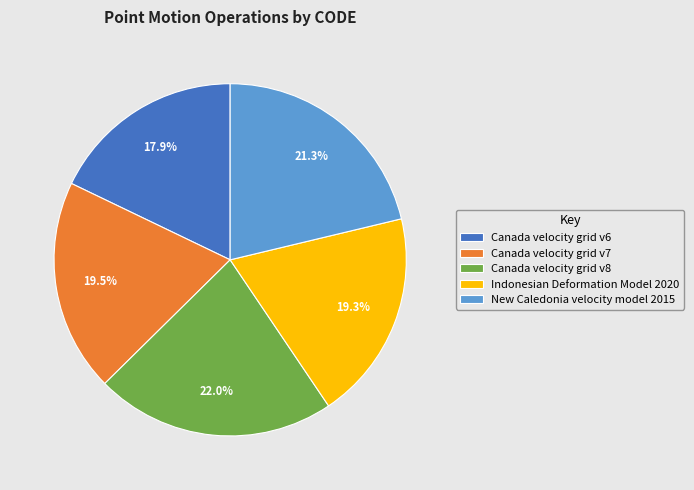

To the nearest percent, what is the combined percentage of Canada velocity grid v7 and Canada velocity grid v6?

37%